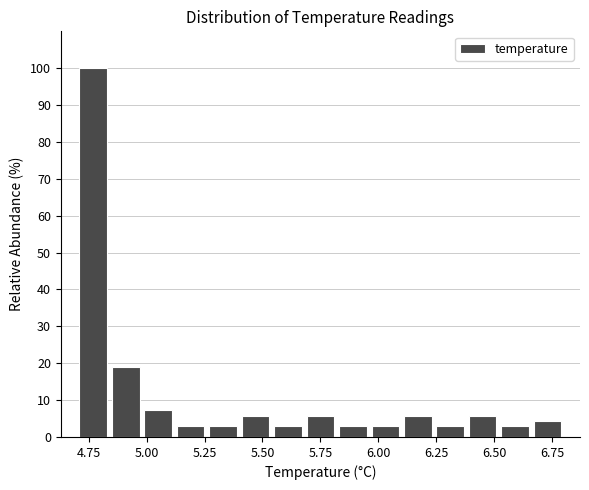

Around what value on the x-axis is the tallest bar? Give the approximate position of its centre, as read against the axis.

4.75